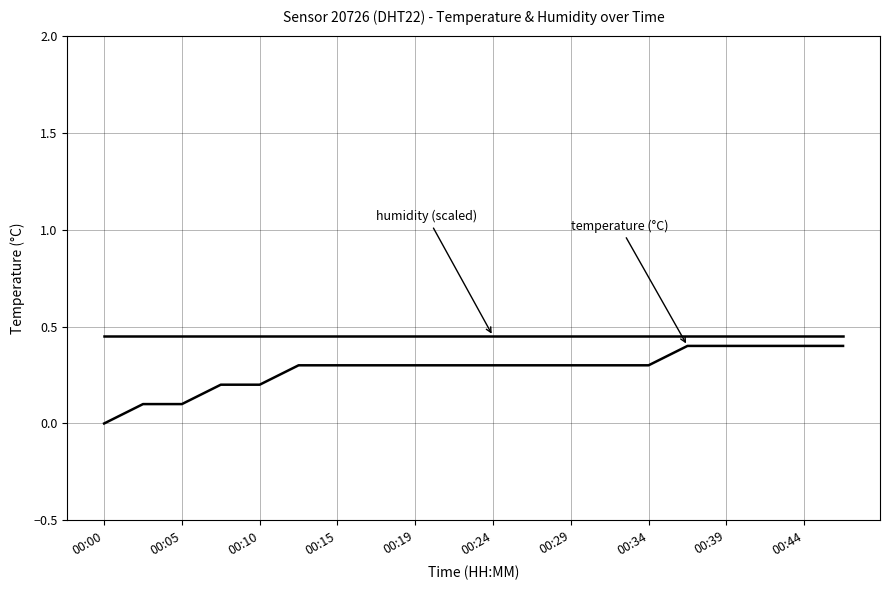

The value of humidity (scaled) at 00:15 is 0.2. True or false?

False